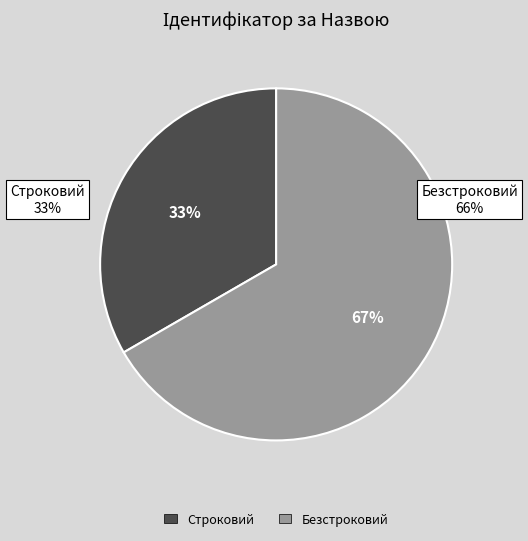

Which slice is the smallest?

Строковий